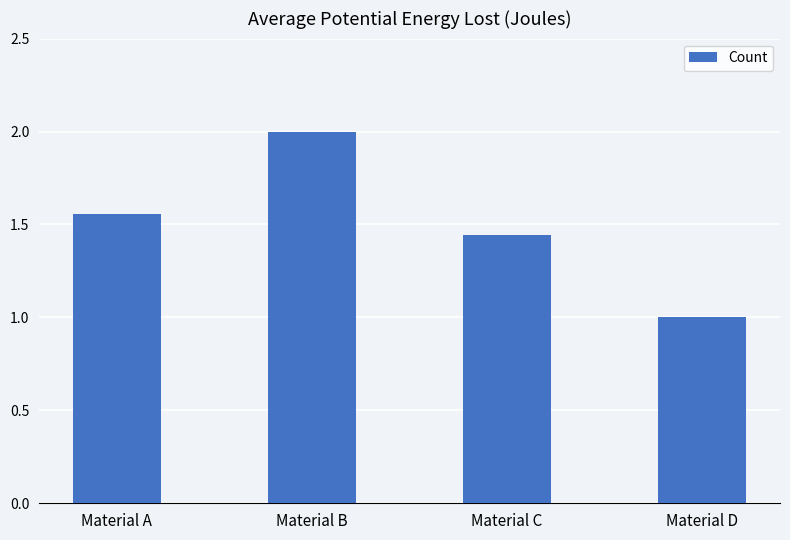

Are the bars horizontal?

No